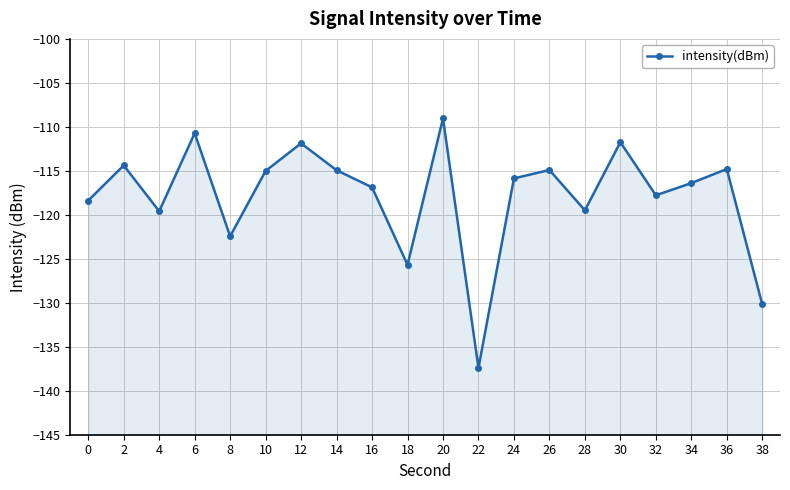

What is the value of the 2nd point from the left?

-114.4